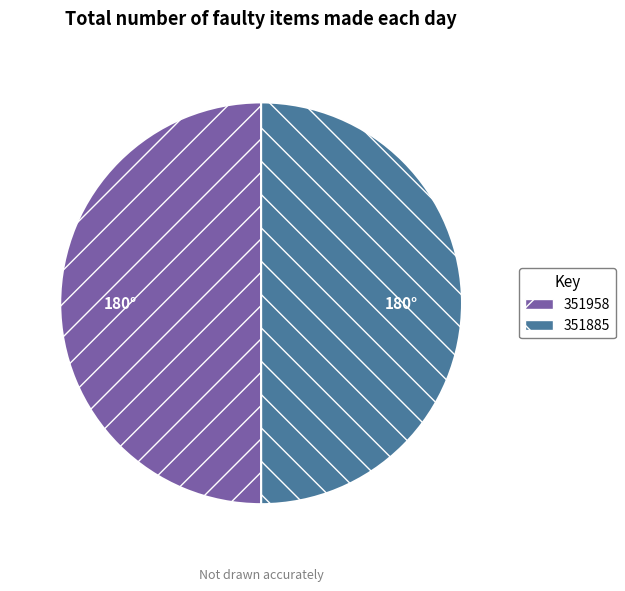

Approximately how many times larger is the value at 351958 compared to 351885?

1.0